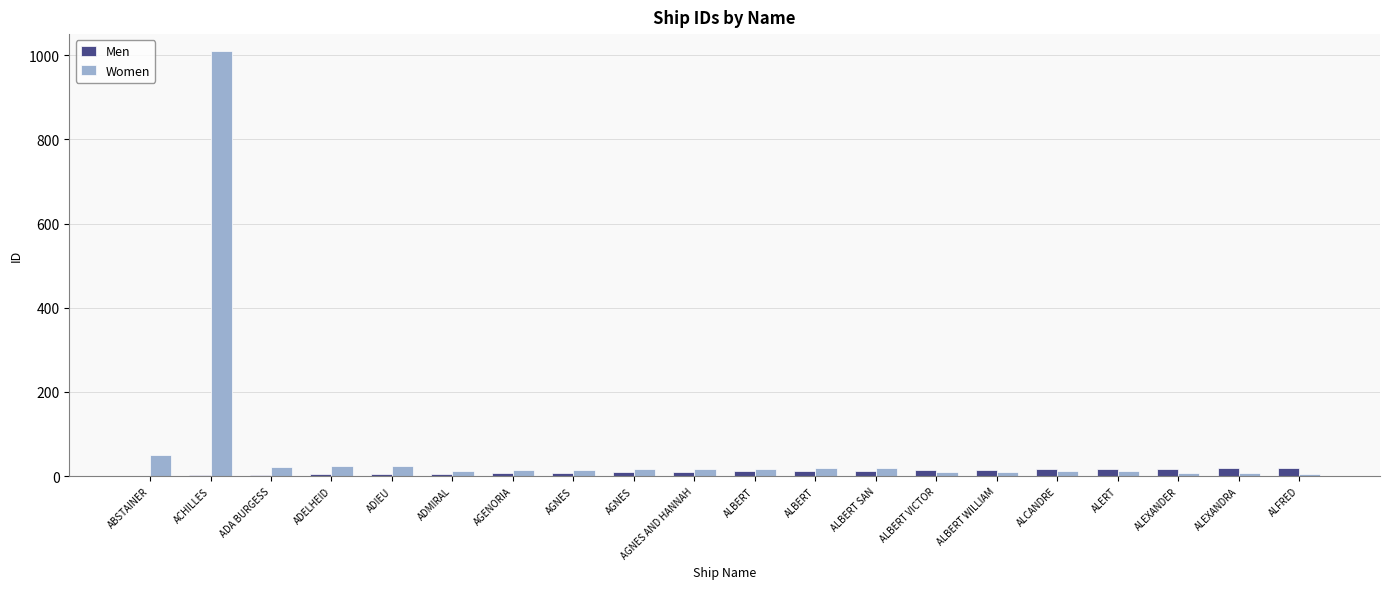

Rank the series by their average value, from lowest to highest.

Men, Women